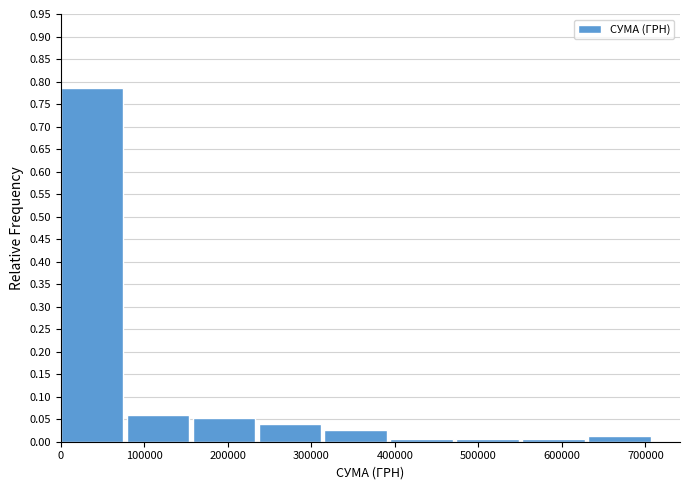

How tall is the bar that spans 0 to 80000 on the x-axis? Neither the bar edges nor the heights are printed on the chart, so give them approximately, as read against the axes.

0.785